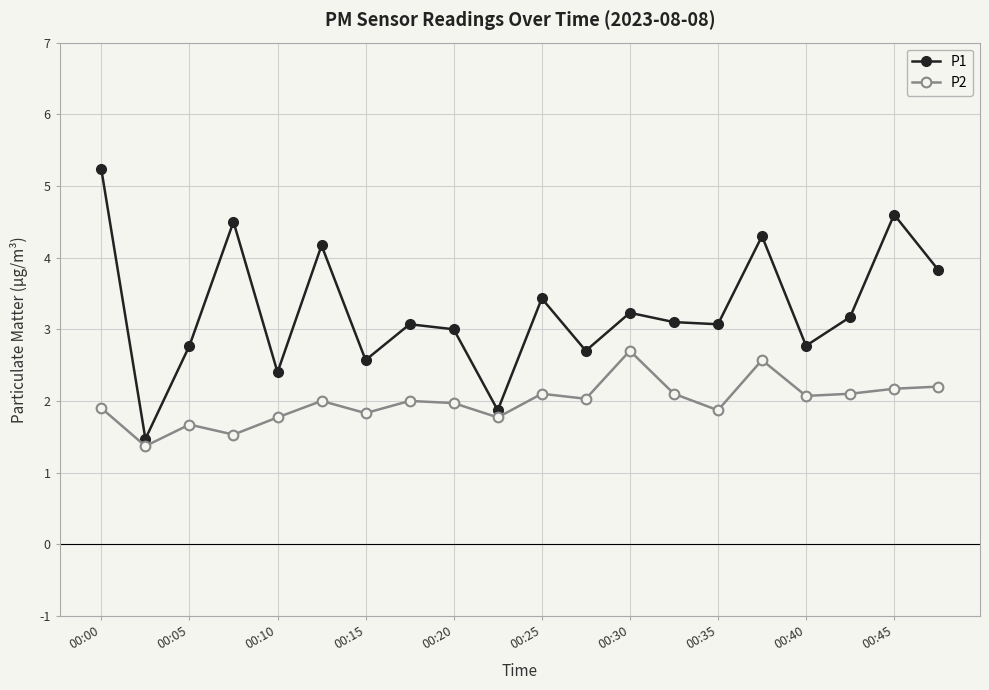

True or false: P1 and P2 cross at least once.

False